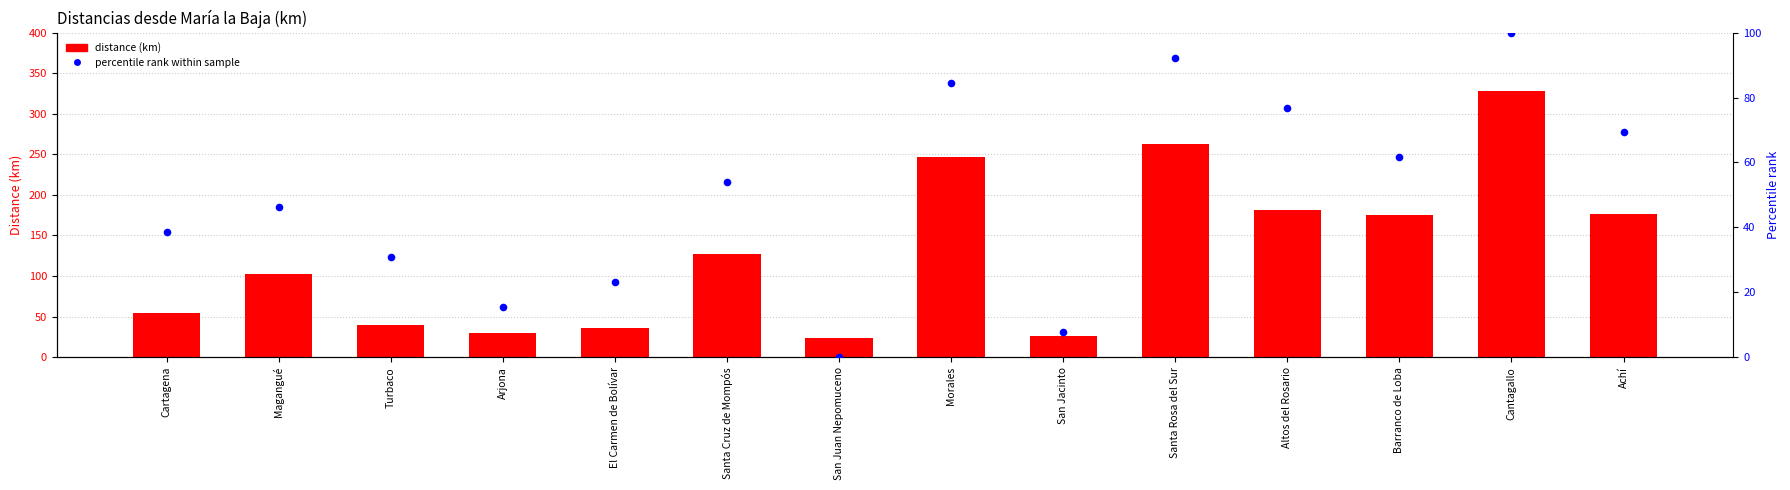

Is the value of percentile rank within sample at Santa Cruz de Mompós greater than the value of distance (km) at Cartagena?

No